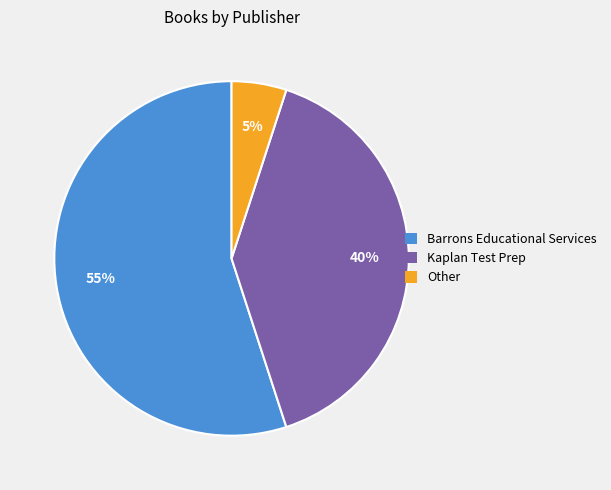

To the nearest percent, what is the combined percentage of Barrons Educational Services and Other?

60%